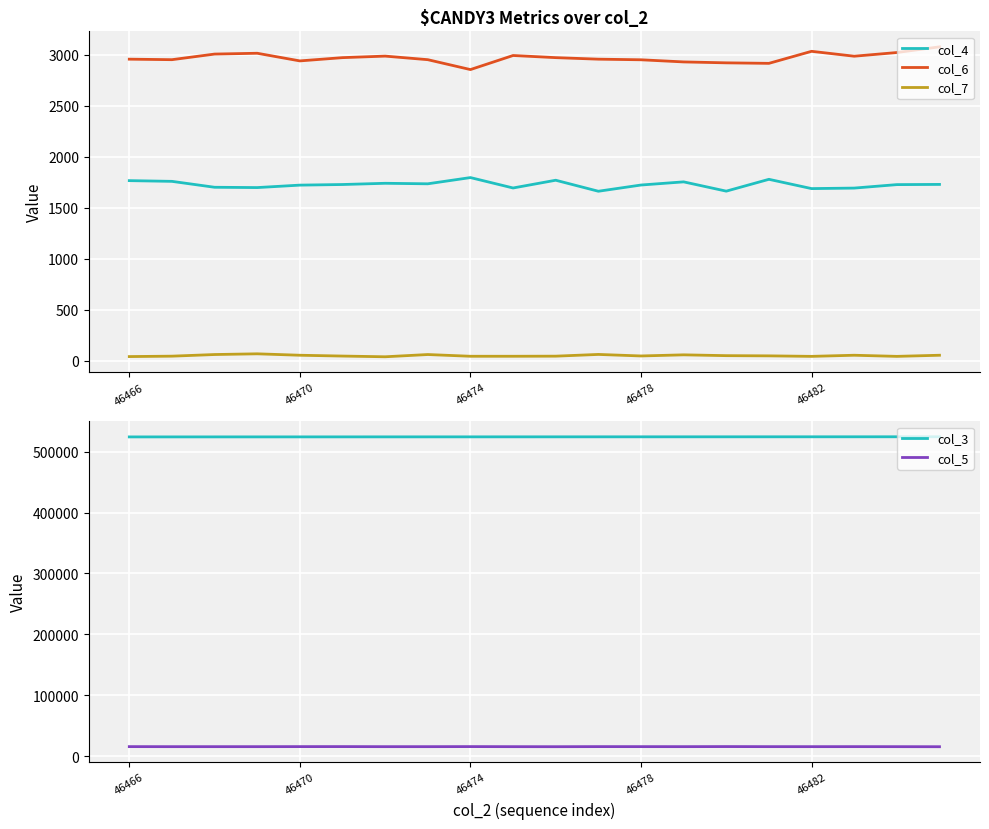

Which has a higher value, 9 or 17?

9